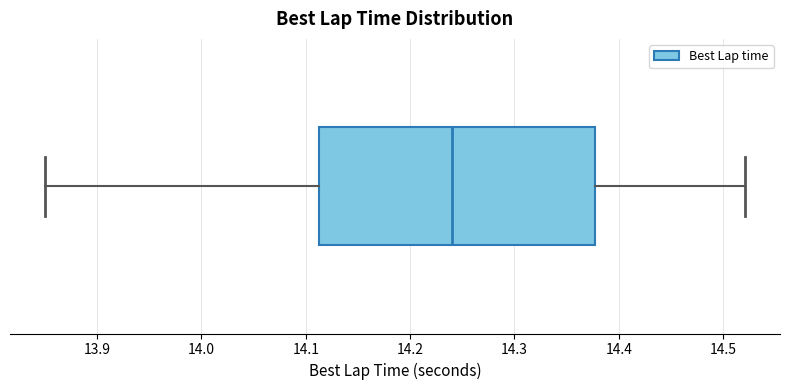

Transcribe this box plot: give where the median line is, the range the box spans, and where the two whiskers end, as read against the x-axis. The values are not printed on the chart, so give them approximately, as read against the axis.

median 14.24, box 14.11 to 14.38, whiskers 13.85 to 14.52